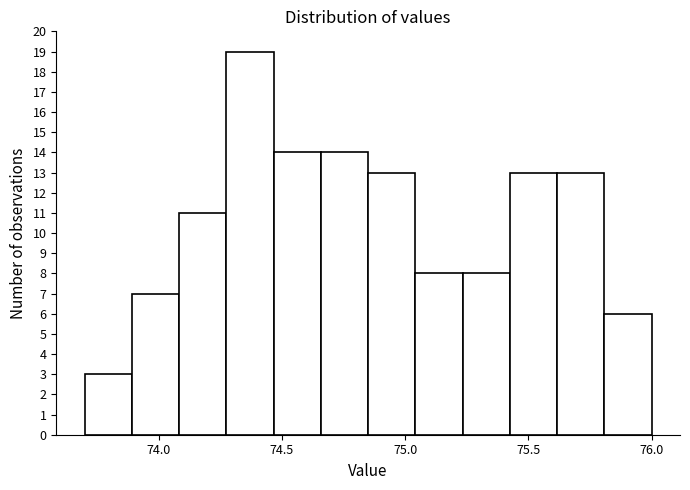

Read against the x-axis, roughly where is the centre of the tallest bar?

74.35